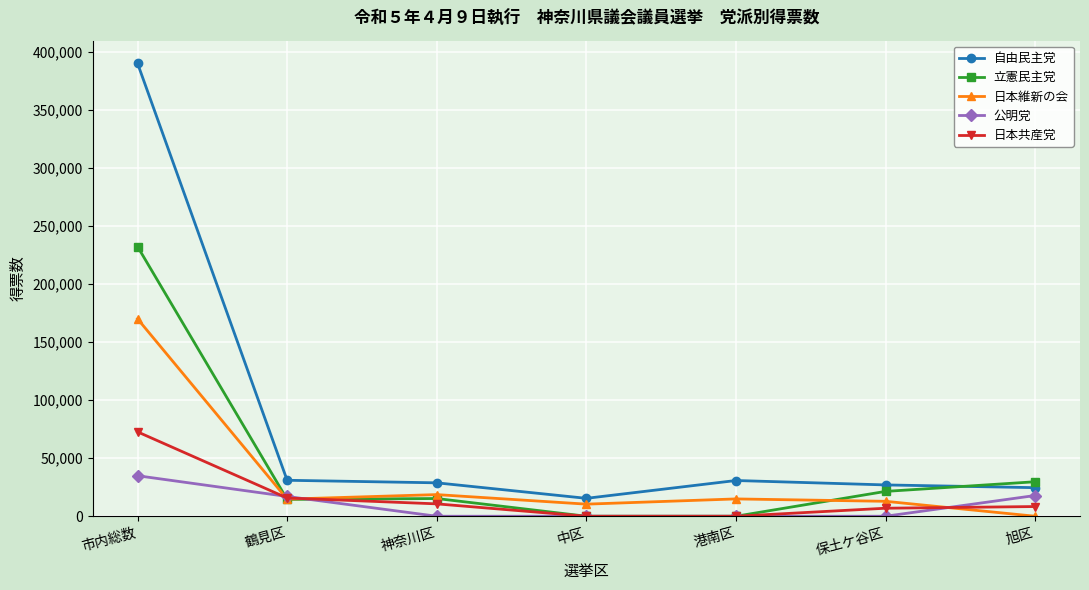

Which series has the largest range (max minus min)?

自由民主党